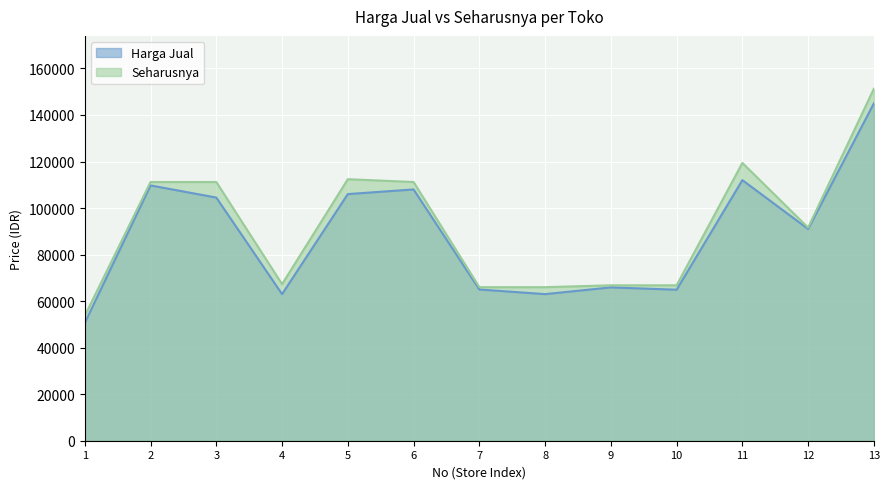

What is the total value across all series at 1?

104300